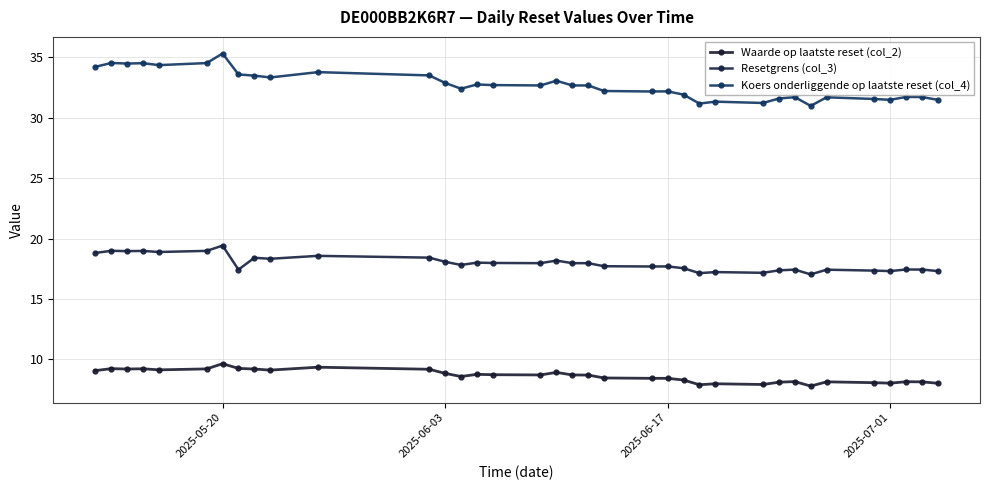

How many distinct data groups are displayed?

3